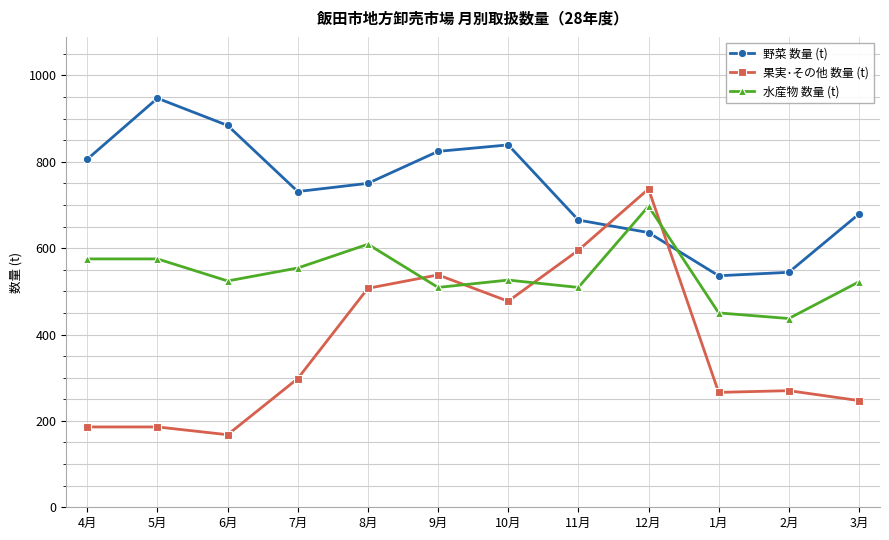

Count the number of categories in the chart.

12